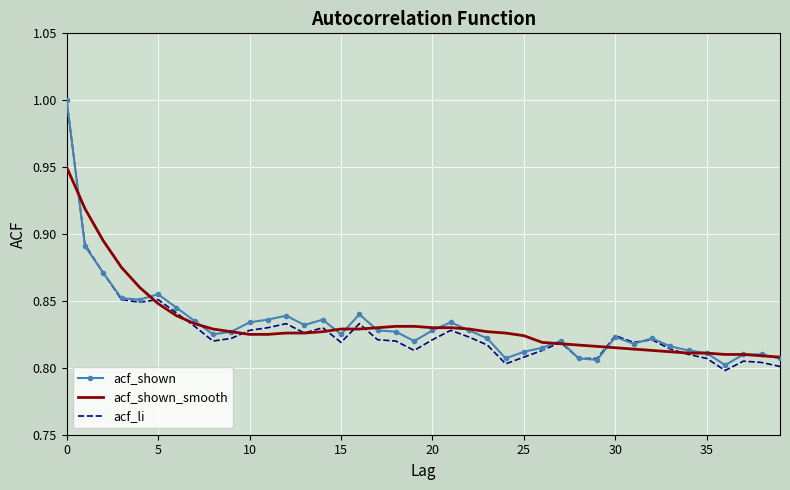

Where do acf_li and acf_shown first cross each other?

31 and 32